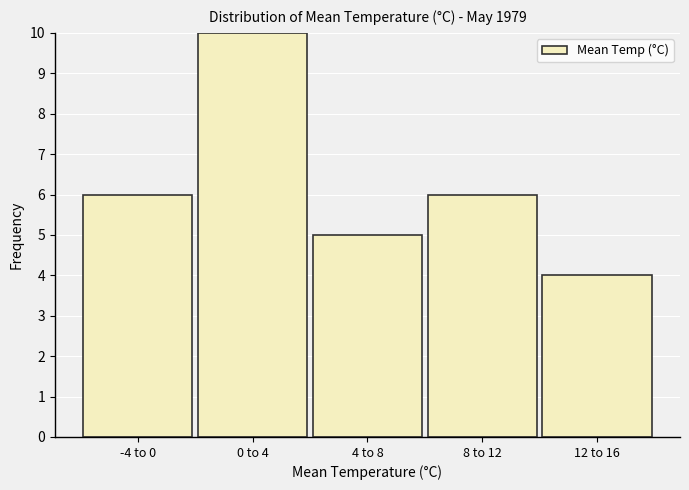

Reading left to right, what are all the values shown in this chart?

-4 to 0=6	0 to 4=10	4 to 8=5	8 to 12=6	12 to 16=4